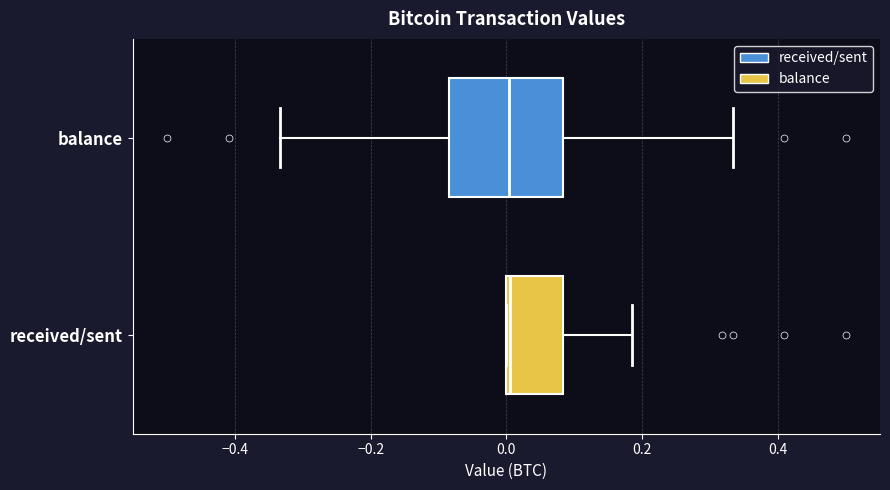

Where does the right whisker of the box for received/sent end on the x-axis? The values are not printed on the chart, so give them approximately, as read against the axis.

0.18